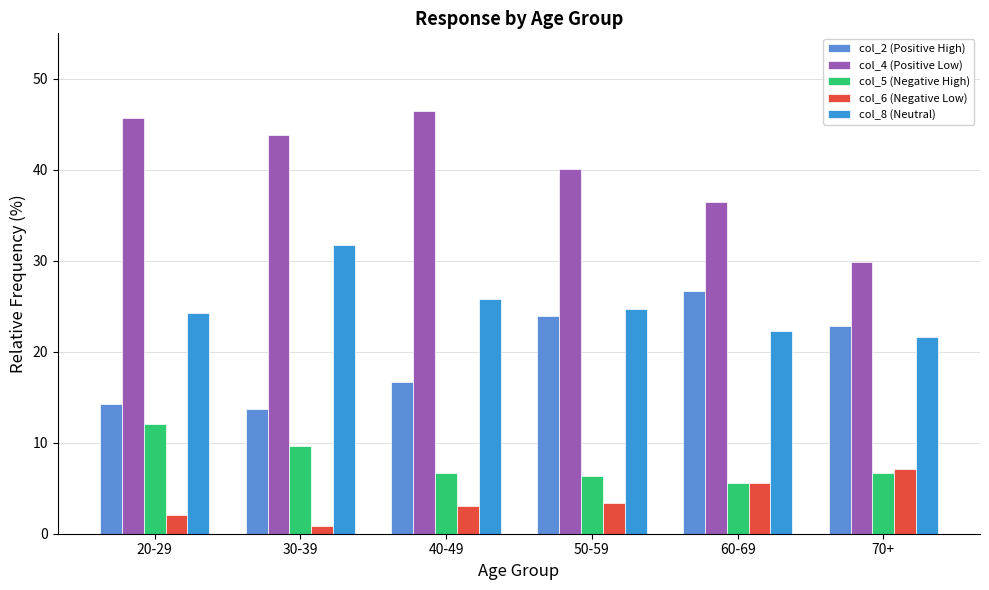

What is the value of the col_4 (Positive Low) bar at the 5th from the left?

36.5